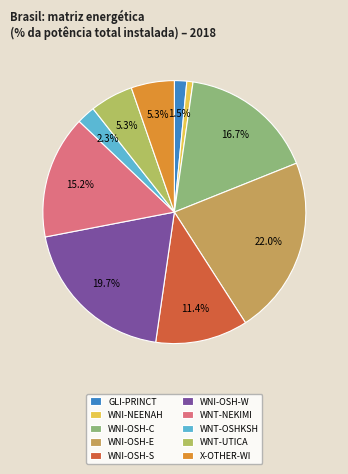

Count the number of slices in the pie.

10